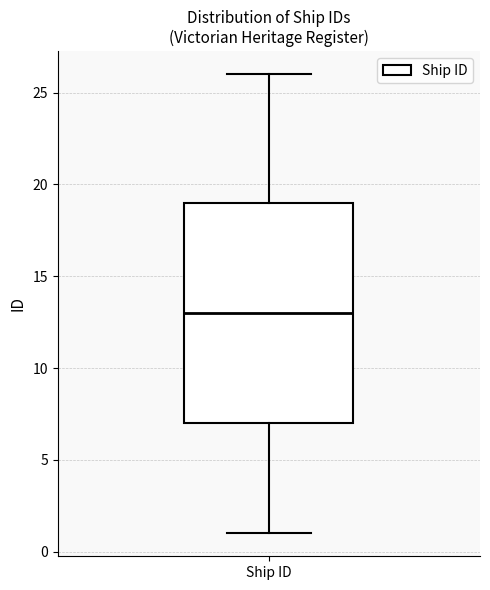

Transcribe this box plot: give where the median line is, the range the box spans, and where the two whiskers end, as read against the y-axis. The values are not printed on the chart, so give them approximately, as read against the axis.

median 13, box 7 to 19, whiskers 1 to 26